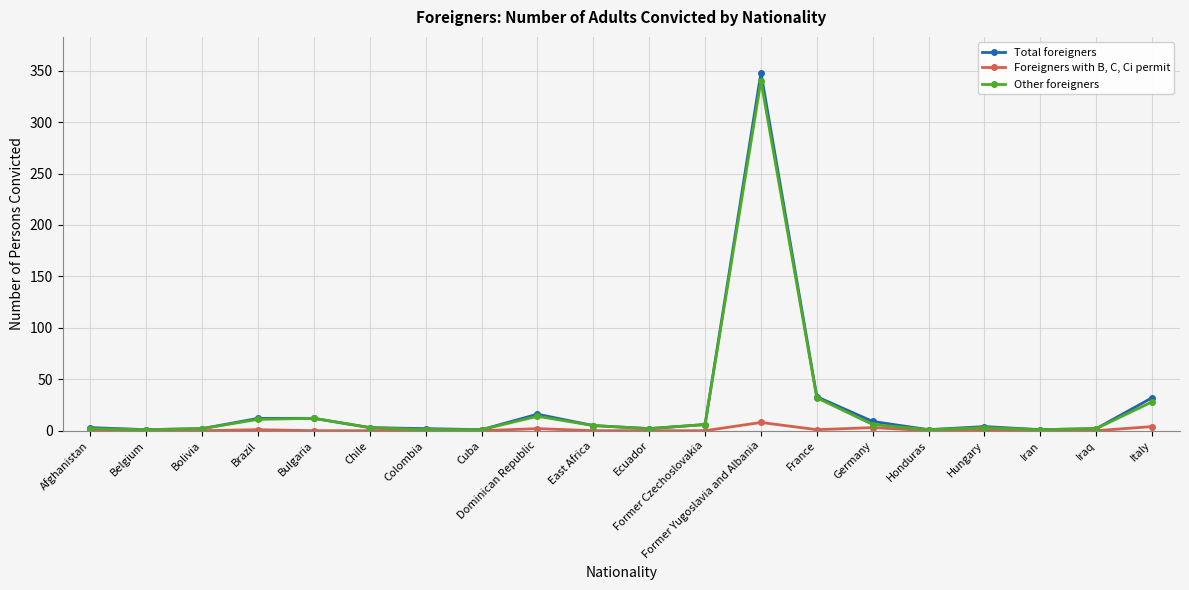

Is the value of Foreigners with B, C, Ci permit at Hungary greater than the value of Other foreigners at France?

No